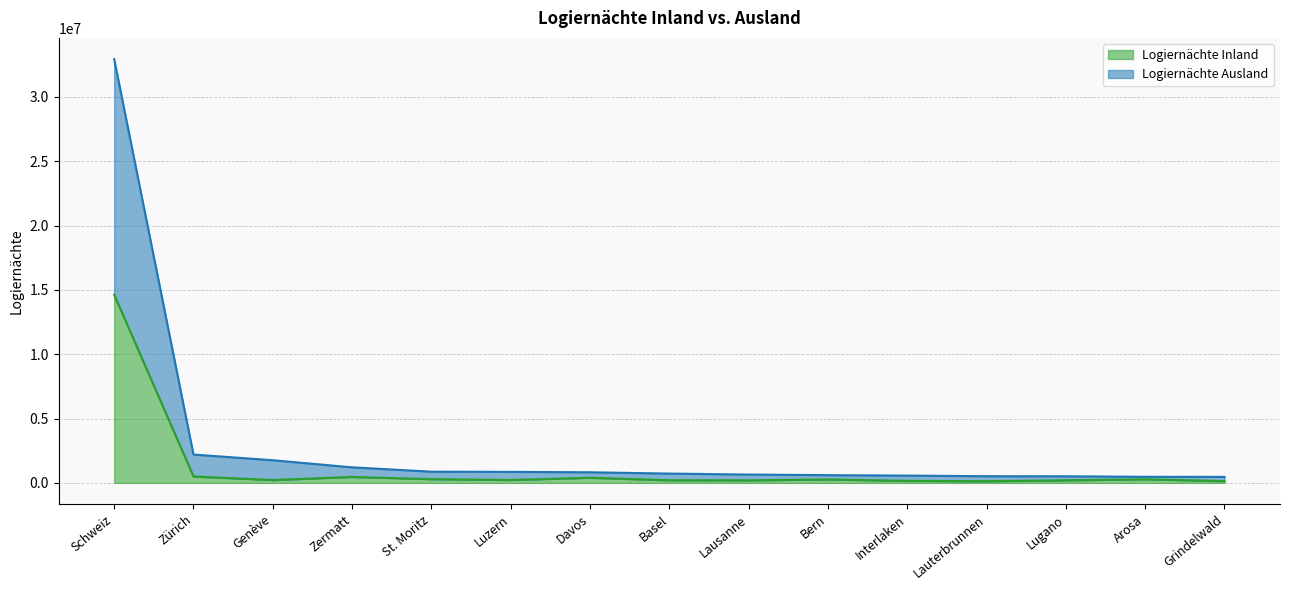

The Logiernächte Inland series shows 339187 at Basel. True or false?

False